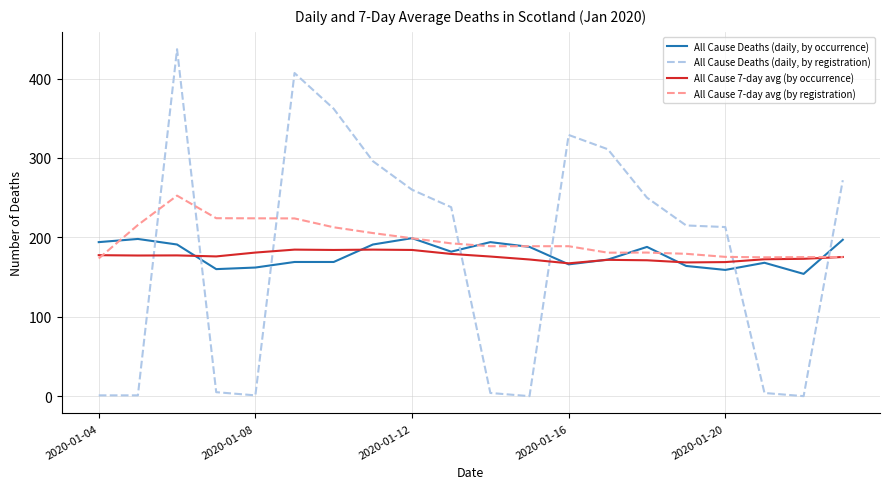

Does the chart display data point markers on the line(s)?

No